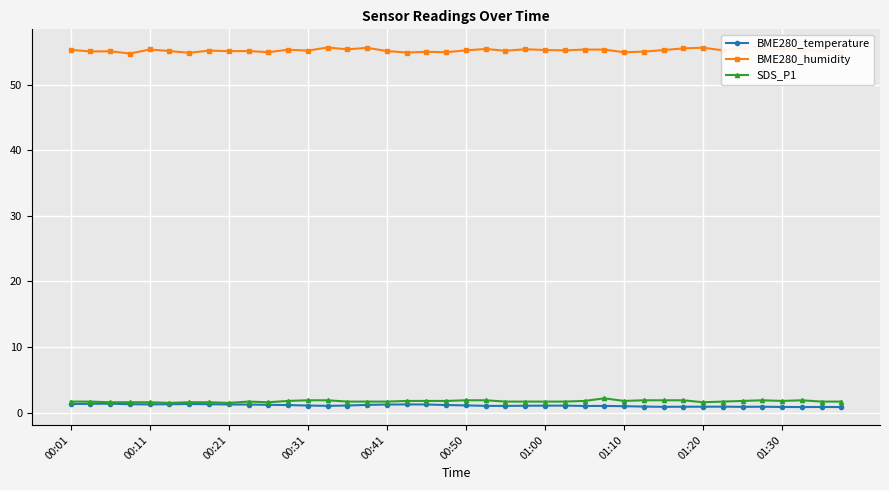

At how many categories does at least one series exceed 39?

40